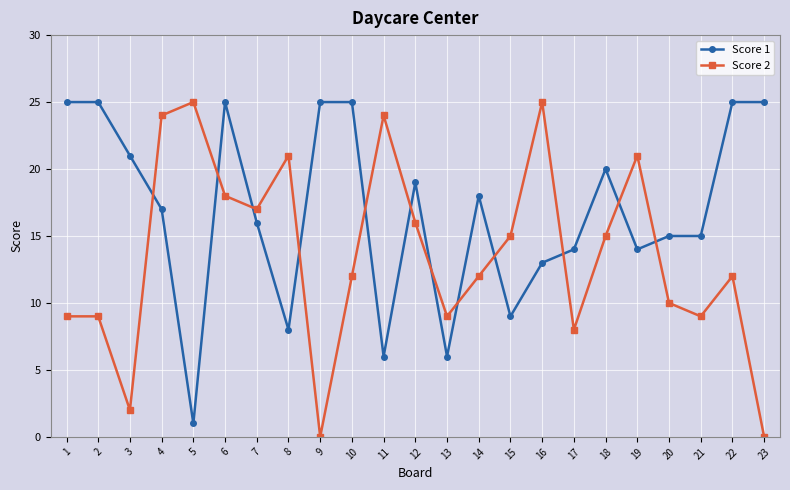

Between 5 and 9, which series saw the biggest shift?

Score 2